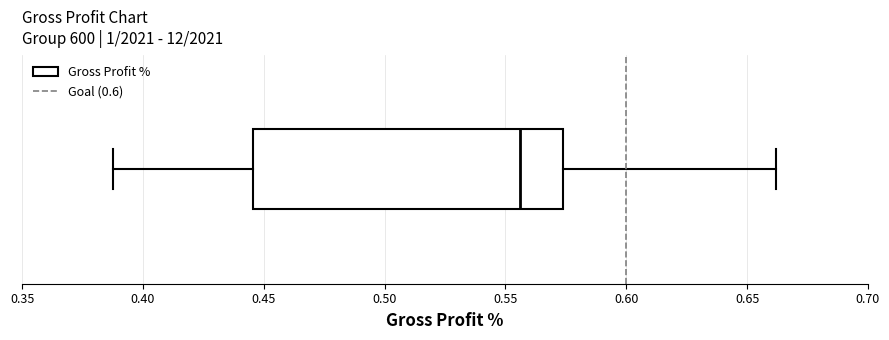

Transcribe this box plot: give where the median line is, the range the box spans, and where the two whiskers end, as read against the x-axis. The values are not printed on the chart, so give them approximately, as read against the axis.

median 0.555, box 0.445 to 0.575, whiskers 0.385 to 0.660